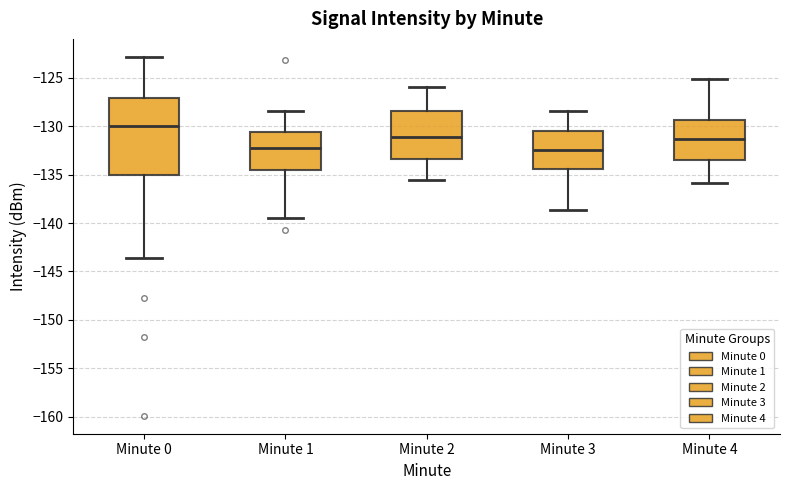

Which box's median line is the highest?

Minute 0